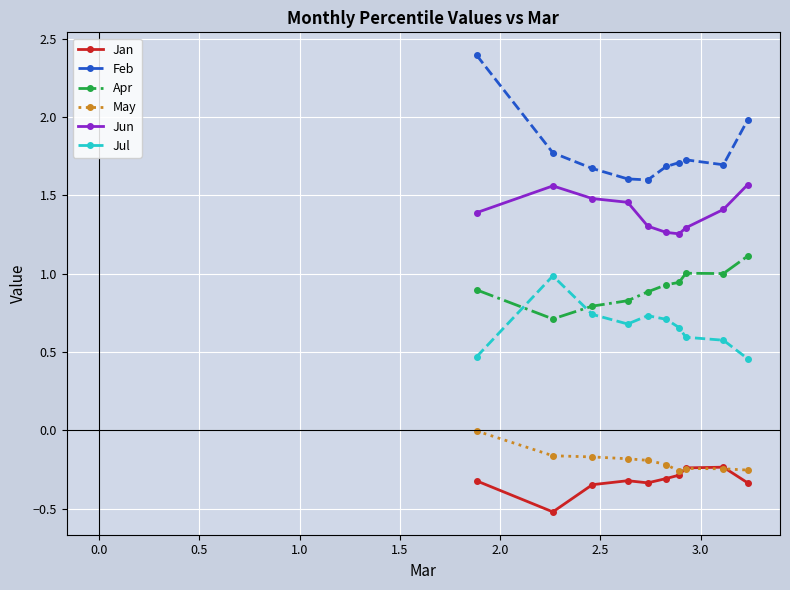

What is the difference between the second highest and second lowest values in the Feb series?

0.4